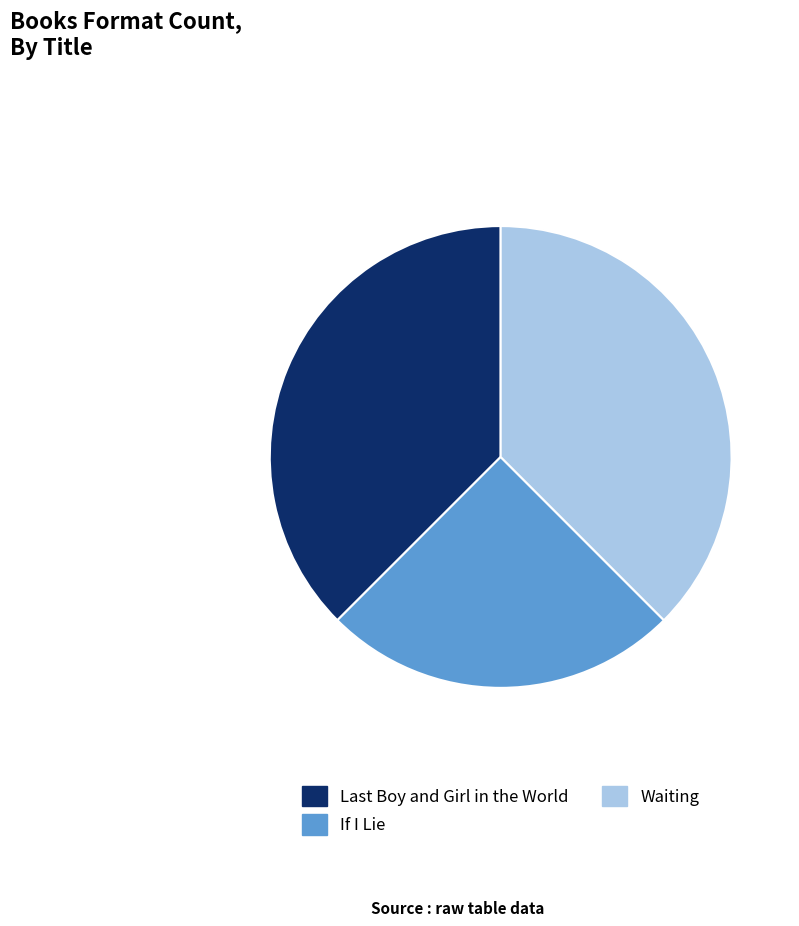

How many slices are in this pie chart?

3